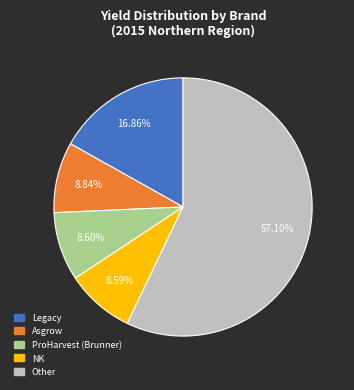

Is there a majority slice in this chart?

Yes